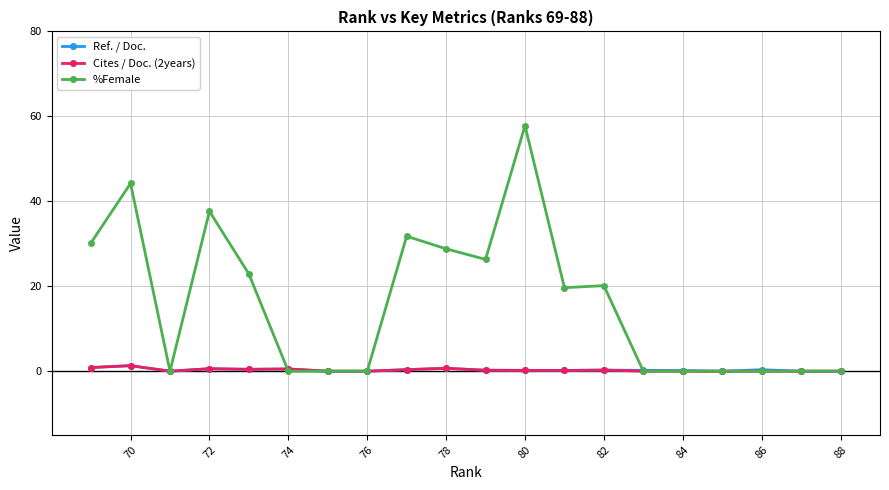

Which series has the largest range (max minus min)?

%Female